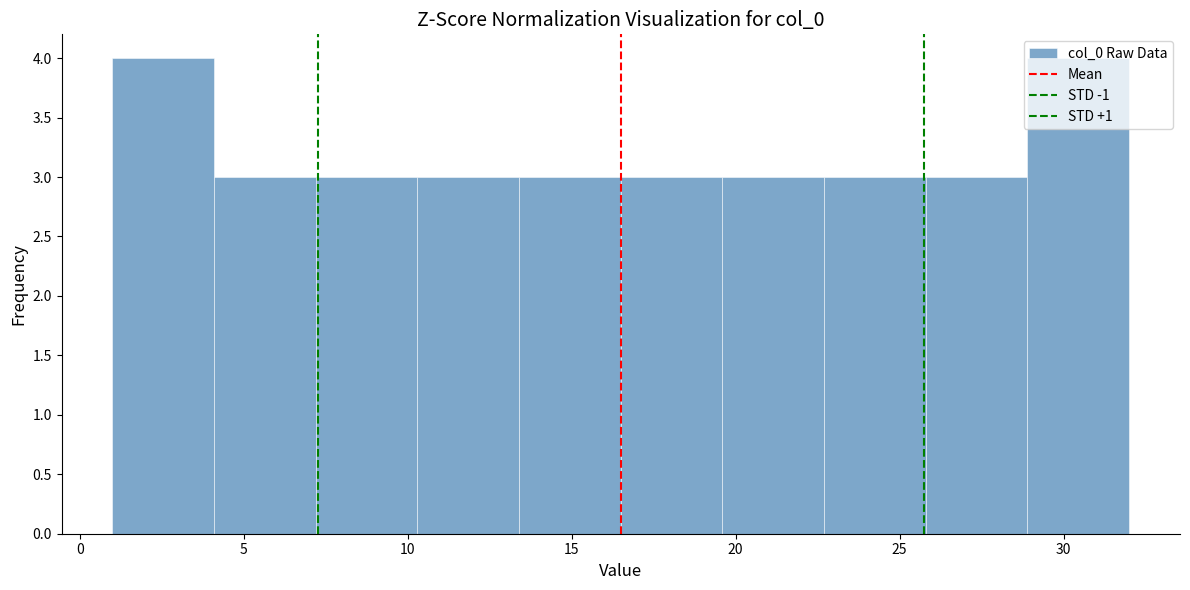

Reading left to right, list every bar in this chart as the range it spans on the x-axis followed by its height. Neither the bar edges nor the heights are printed on the chart, so give them approximately, as read against the axes.

1.0 to 4.1: 4
4.1 to 7.2: 3
7.2 to 10.3: 3
10.3 to 13.4: 3
13.4 to 16.5: 3
16.5 to 19.6: 3
19.6 to 22.7: 3
22.7 to 25.8: 3
25.8 to 28.9: 3
28.9 to 32.0: 4